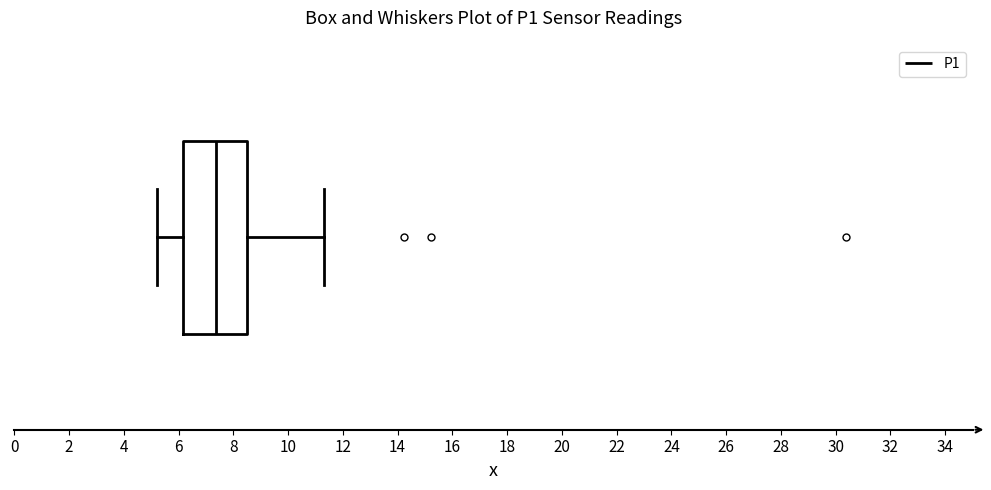

Where is the left edge of the box on the x-axis? The values are not printed on the chart, so give them approximately, as read against the axis.

6.2